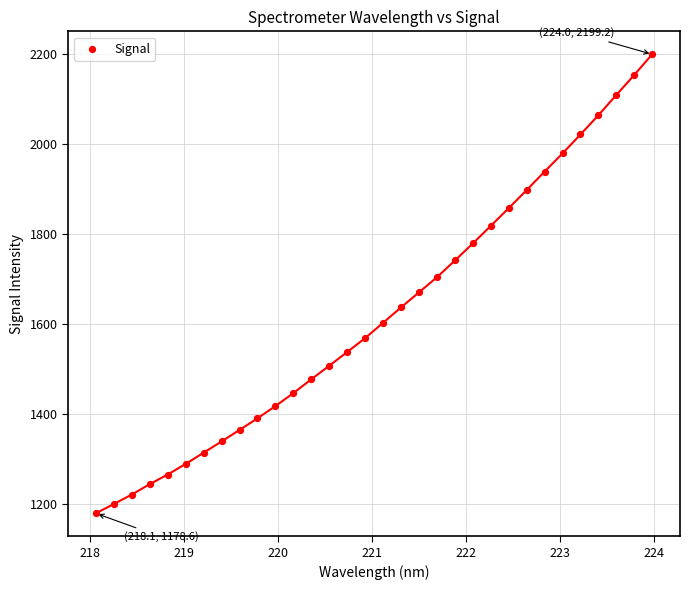

What is the range of X values (max minus min)?

5.9